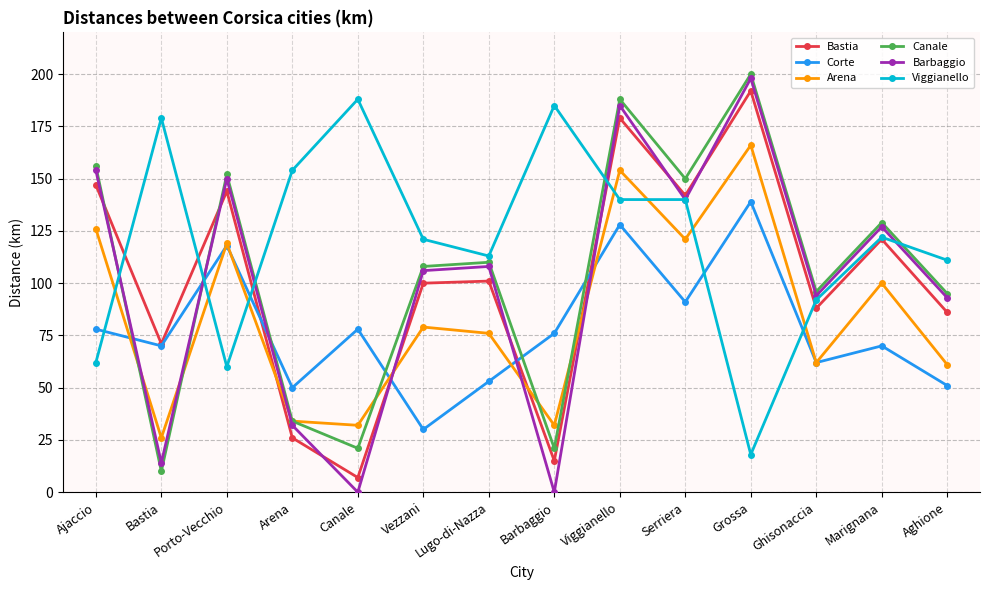

What is the label of the 2nd point from the left?

Bastia